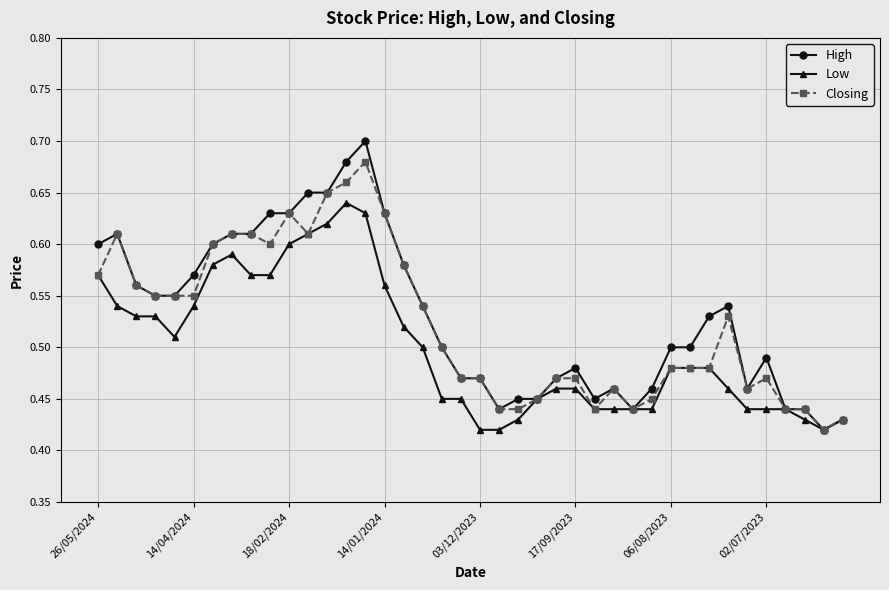

Does the chart display data point markers on the line(s)?

Yes